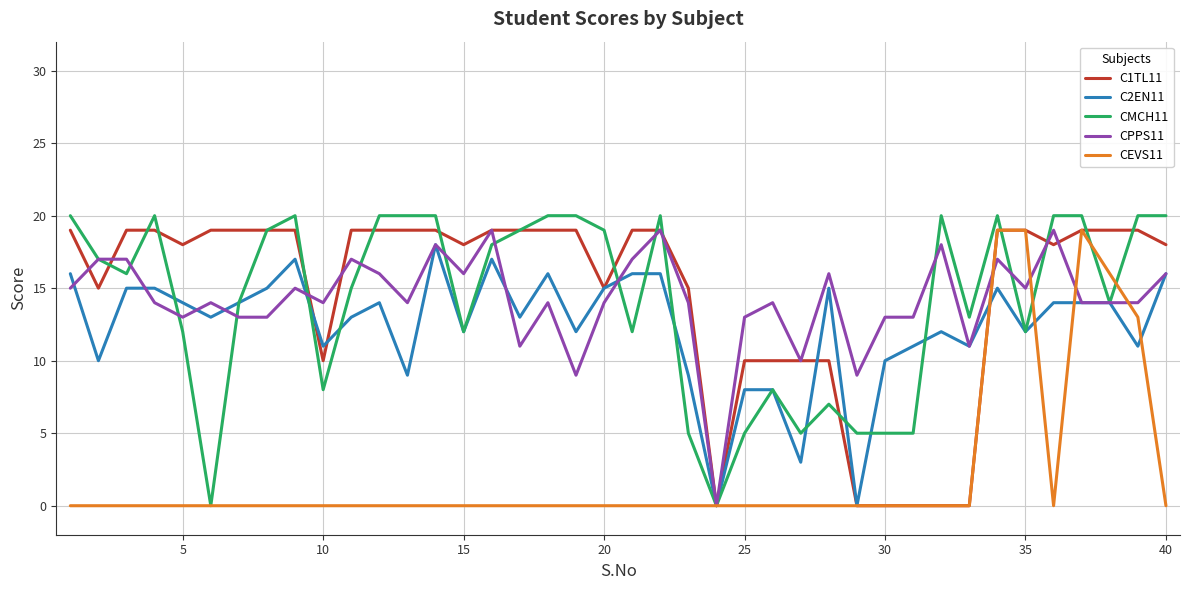

True or false: CMCH11 has a value of 12 at 35.

True